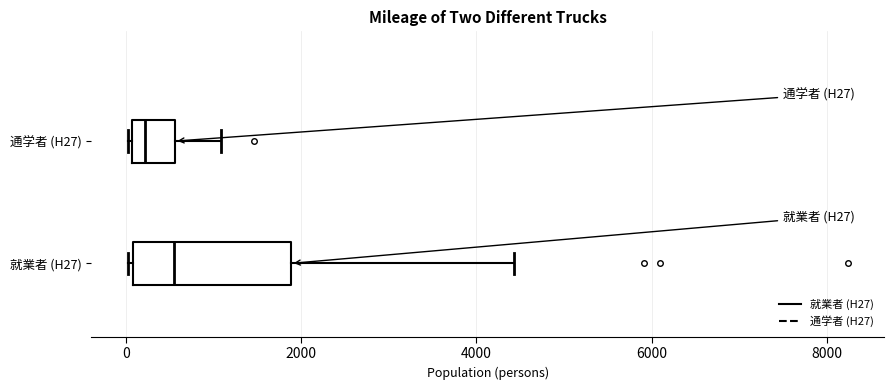

Which box has the furthest to the left median line?

通学者 (H27)